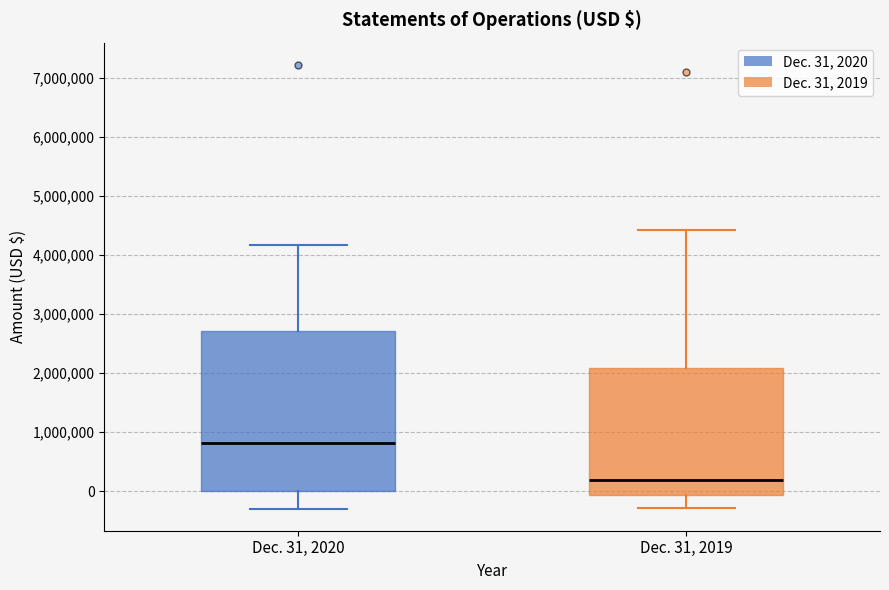

Where does the upper whisker of the box for Dec. 31, 2020 end on the y-axis? The values are not printed on the chart, so give them approximately, as read against the axis.

4200000